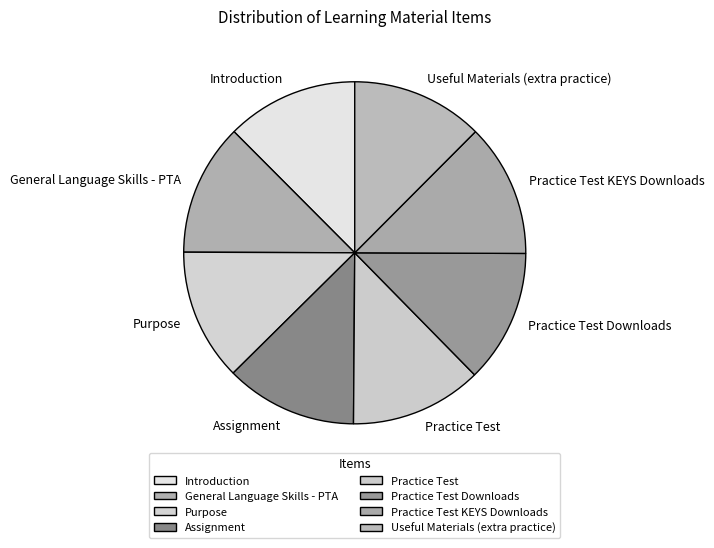

True or false: Purpose accounts for 12% of the total.

True